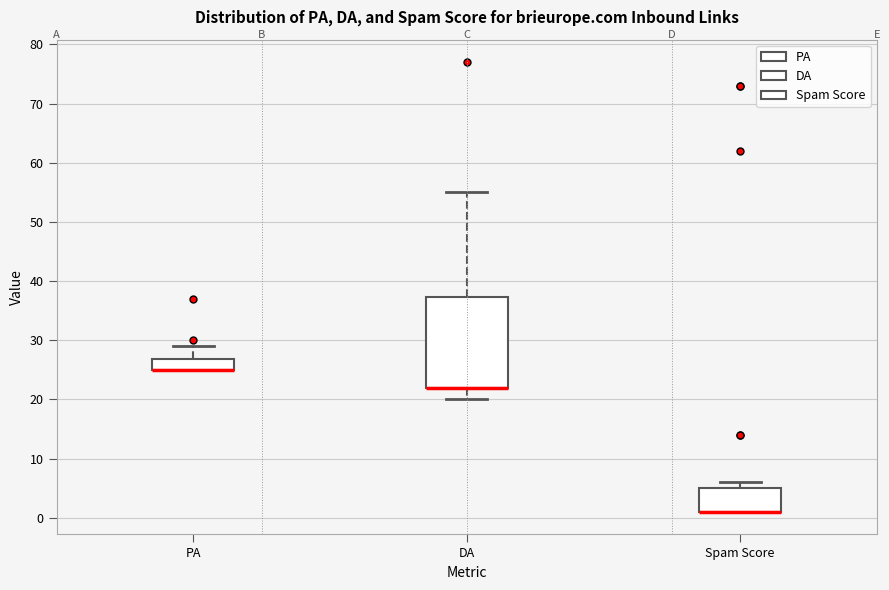

Where is the lower edge of the box for Spam Score on the y-axis? The values are not printed on the chart, so give them approximately, as read against the axis.

1